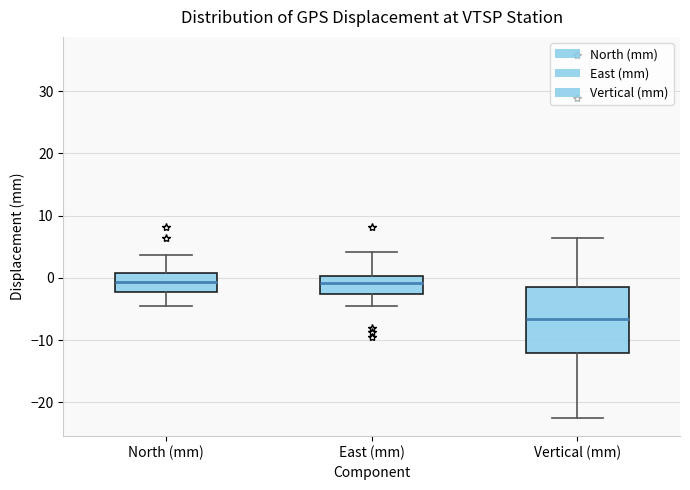

Reading left to right, transcribe this box plot: for each box, give where its median line is, the range the box spans, and where its two whiskers end, as read against the y-axis. The values are not printed on the chart, so give them approximately, as read against the axis.

North (mm): median -1, box -2 to 1, whiskers -5 to 4
East (mm): median -1, box -3 to 0, whiskers -5 to 4
Vertical (mm): median -7, box -12 to -2, whiskers -23 to 6